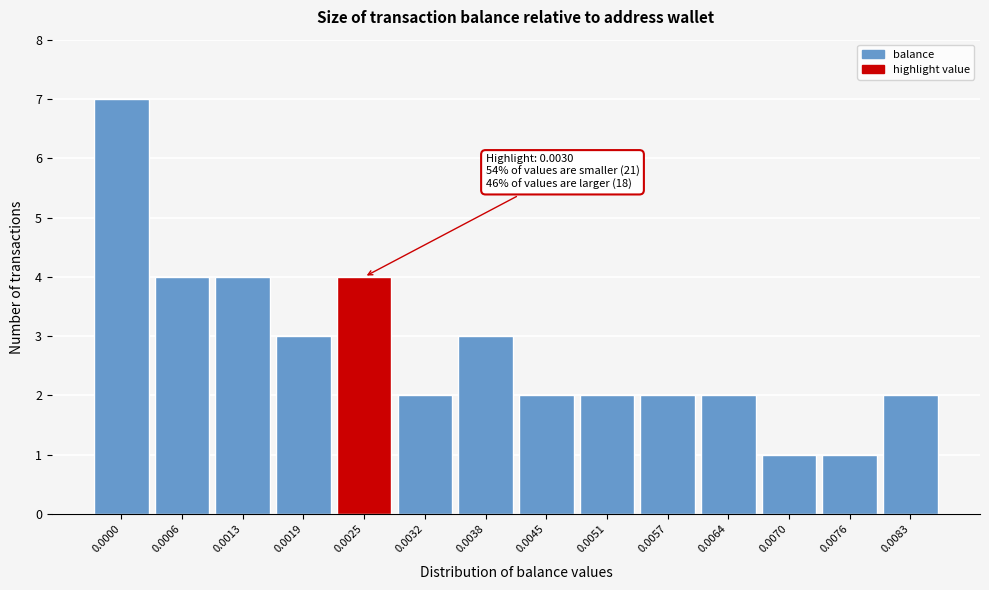

Reading left to right, transcribe all the data shown in this chart.

0.0000=7	0.0006=4	0.0013=4	0.0019=3	0.0025=4	0.0032=2	0.0038=3	0.0045=2	0.0051=2	0.0057=2	0.0064=2	0.0070=1	0.0076=1	0.0083=2